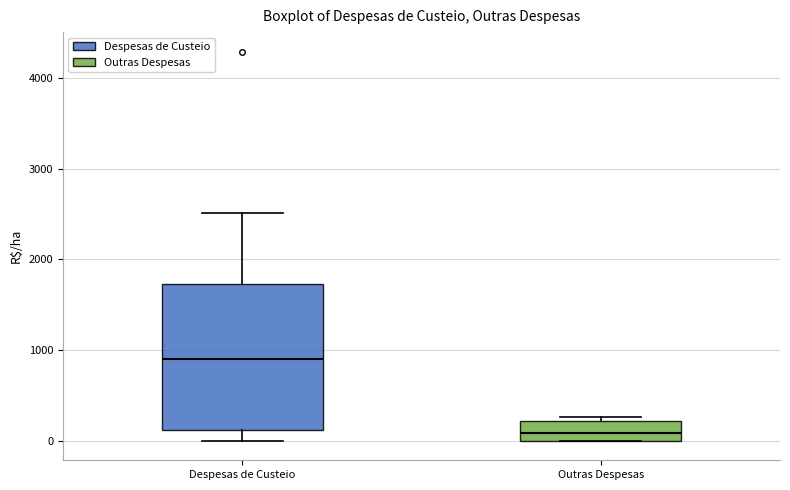

Where is the lower edge of the box for Outras Despesas on the y-axis? The values are not printed on the chart, so give them approximately, as read against the axis.

0